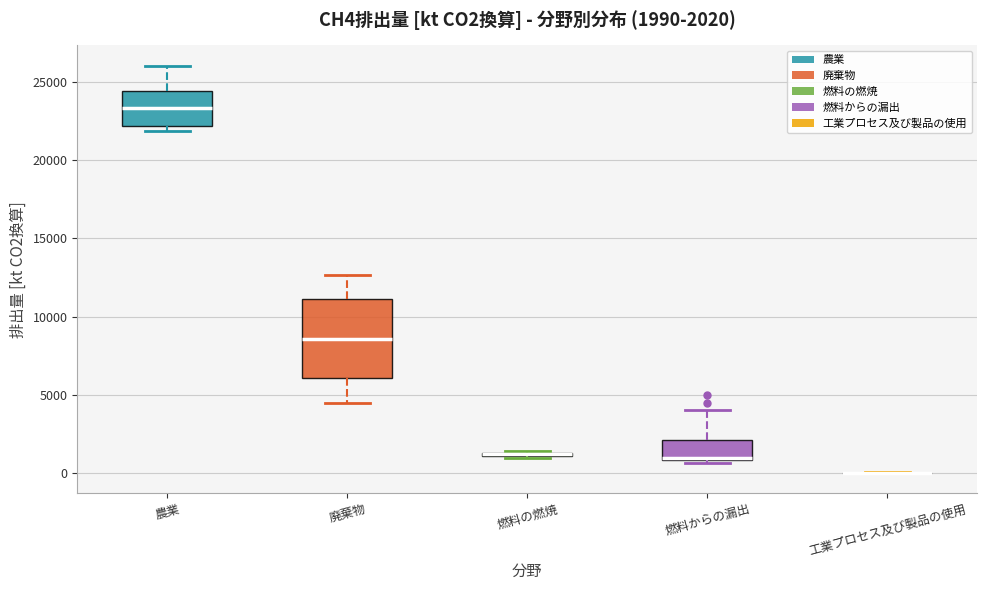

Which box is the tallest, from its lower edge to its upper edge?

廃棄物